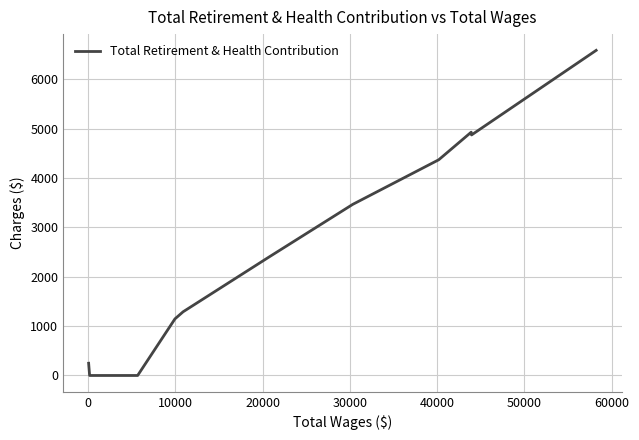

What is the difference between the maximum and minimum values?

6588